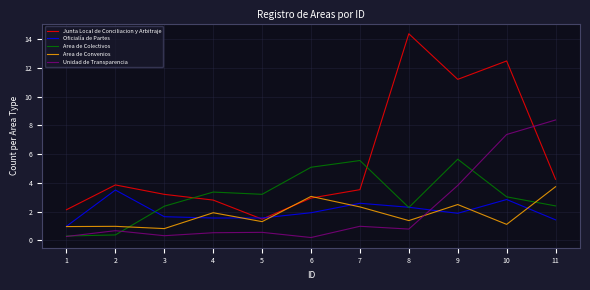

What is the spread (max minus min) of values at 9?

9.3